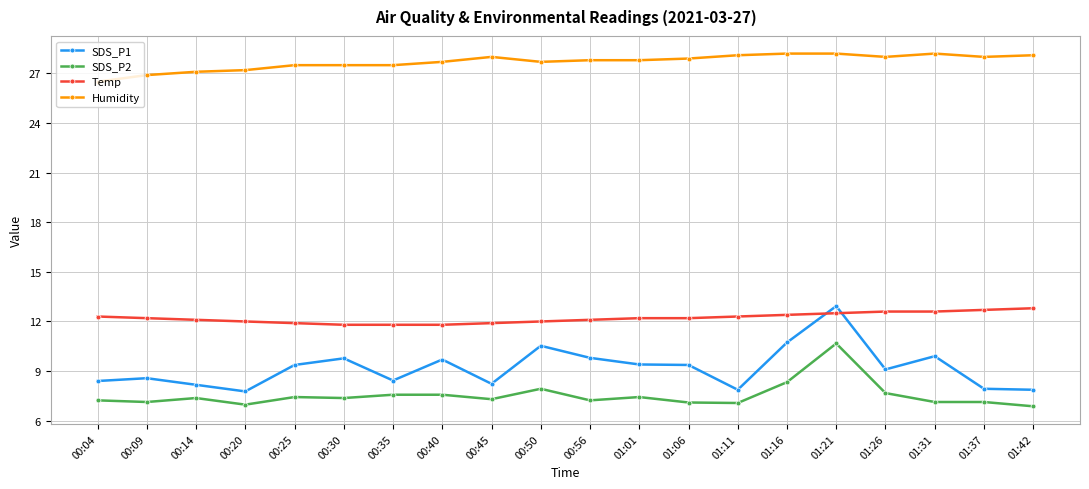

What position from the left is 00:04?

1